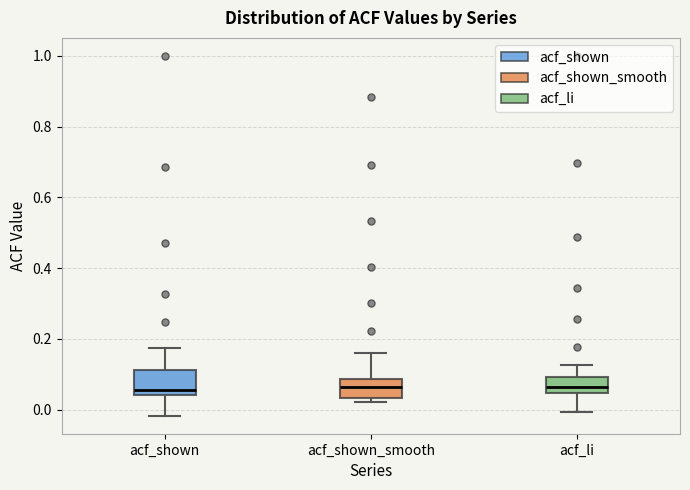

Reading left to right, read every box against the y-axis: the position of its median line, the range the box covers, and the ends of its whiskers. The values are not printed on the chart, so give them approximately, as read against the axis.

acf_shown: median 0.06, box 0.04 to 0.12, whiskers -0.02 to 0.18
acf_shown_smooth: median 0.06, box 0.04 to 0.08, whiskers 0.02 to 0.16
acf_li: median 0.06, box 0.04 to 0.10, whiskers 0.00 to 0.12